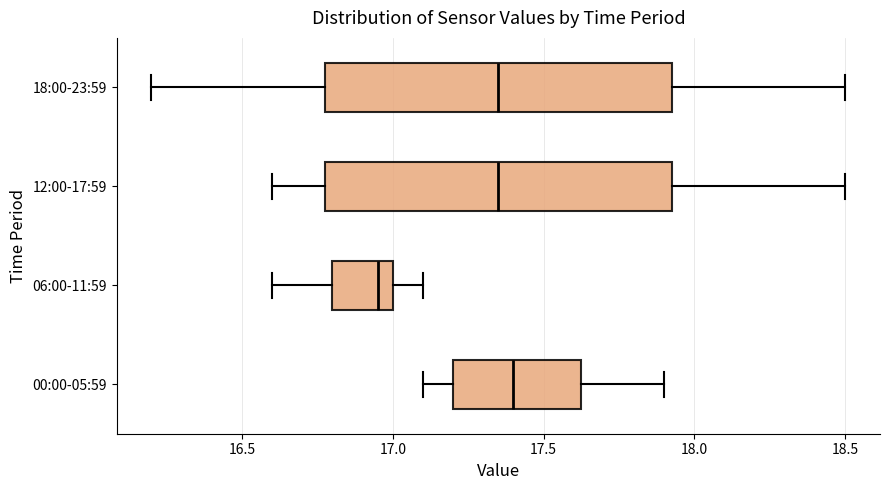

Which box's median line is the furthest to the left?

06:00-11:59